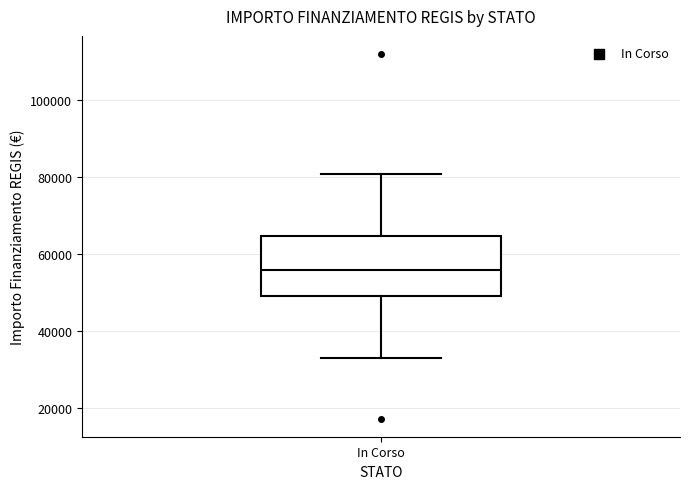

Where does the upper whisker of the box for In Corso end on the y-axis? The values are not printed on the chart, so give them approximately, as read against the axis.

80000